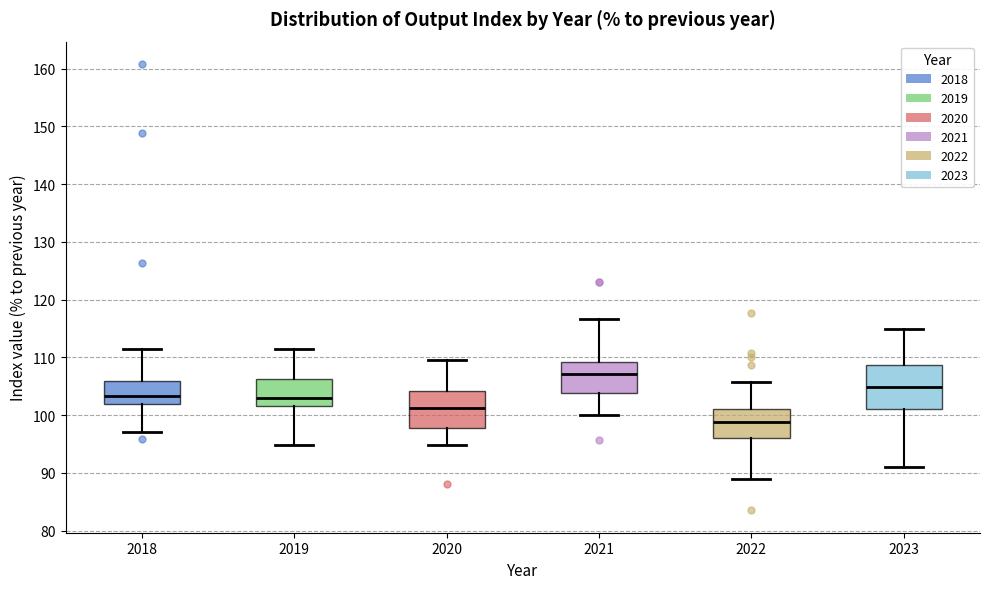

Reading left to right, transcribe this box plot: for each box, give where its median line is, the range the box spans, and where its two whiskers end, as read against the y-axis. The values are not printed on the chart, so give them approximately, as read against the axis.

2018: median 103, box 102 to 106, whiskers 97 to 111
2019: median 103, box 102 to 106, whiskers 95 to 111
2020: median 101, box 98 to 104, whiskers 95 to 110
2021: median 107, box 104 to 109, whiskers 100 to 117
2022: median 99, box 96 to 101, whiskers 89 to 106
2023: median 105, box 101 to 109, whiskers 91 to 115